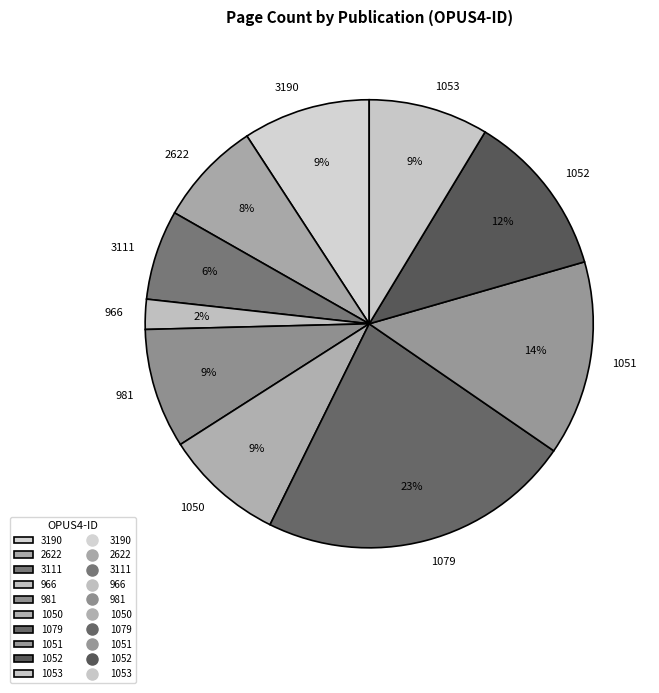

Does any single category account for the majority?

No